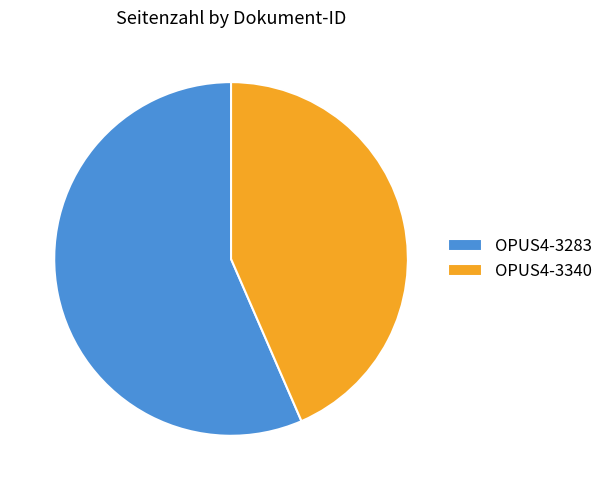

Combined, do OPUS4-3340 and OPUS4-3283 account for over 50%?

Yes